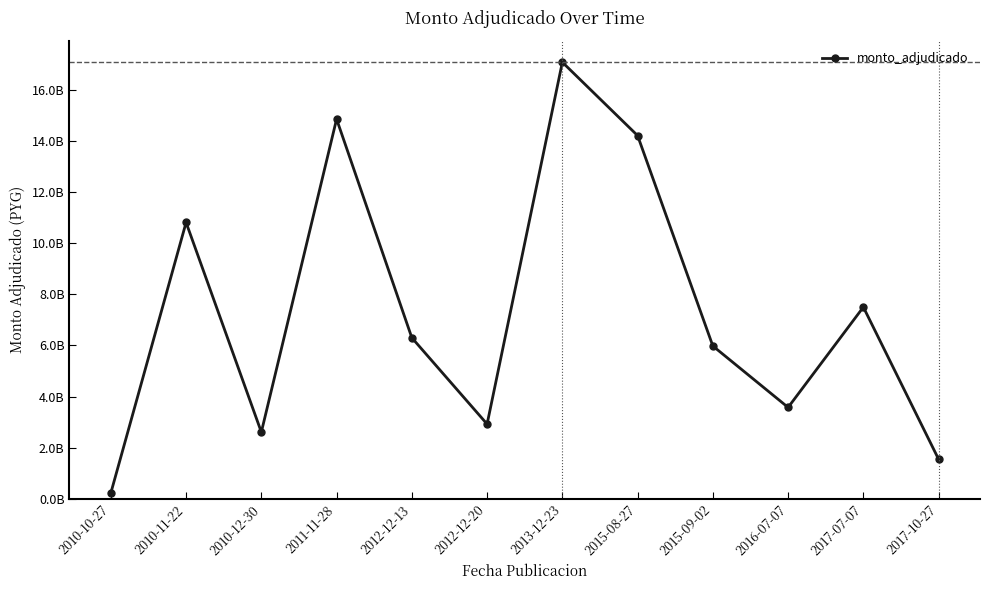

Where is the data nearest to the value 8660203003?

2017-07-07